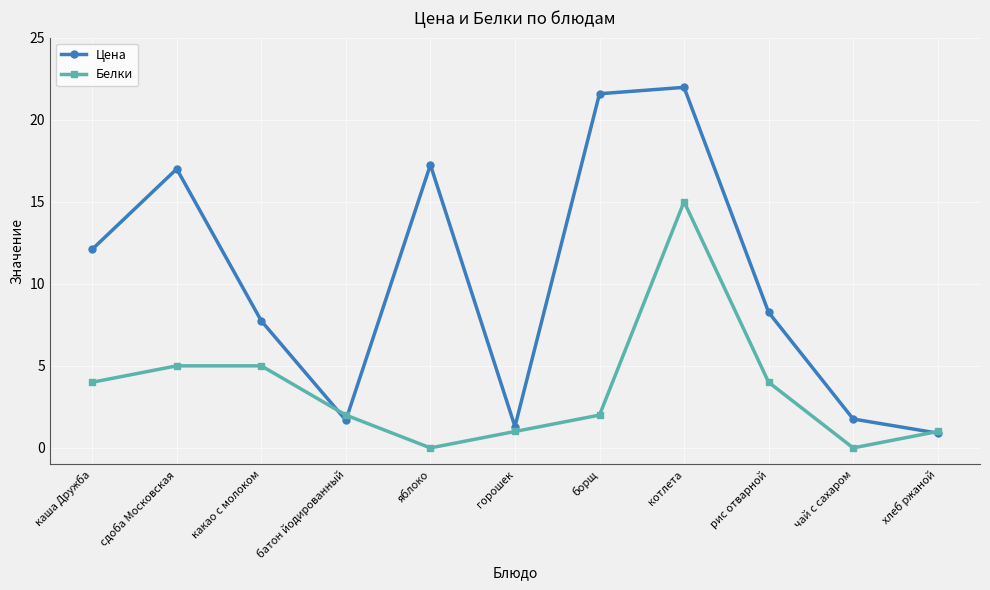

True or false: Белки has more than 2 points higher than both neighbors.

False